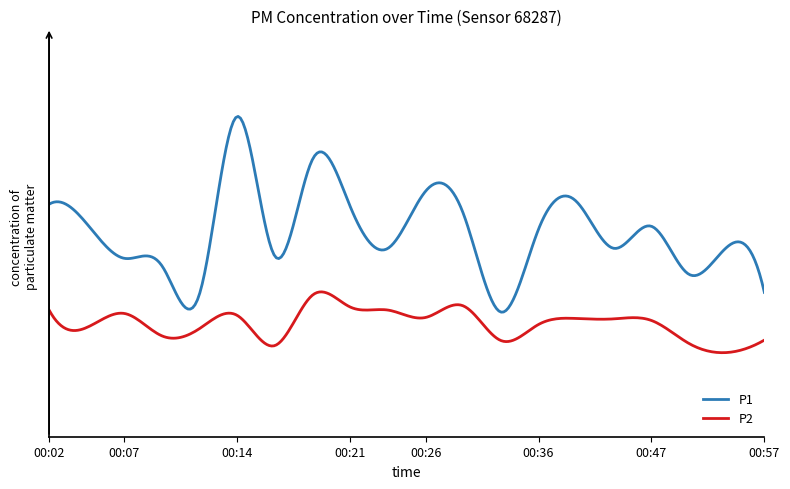

List the series in order of their overall mean, highest first.

P1, P2